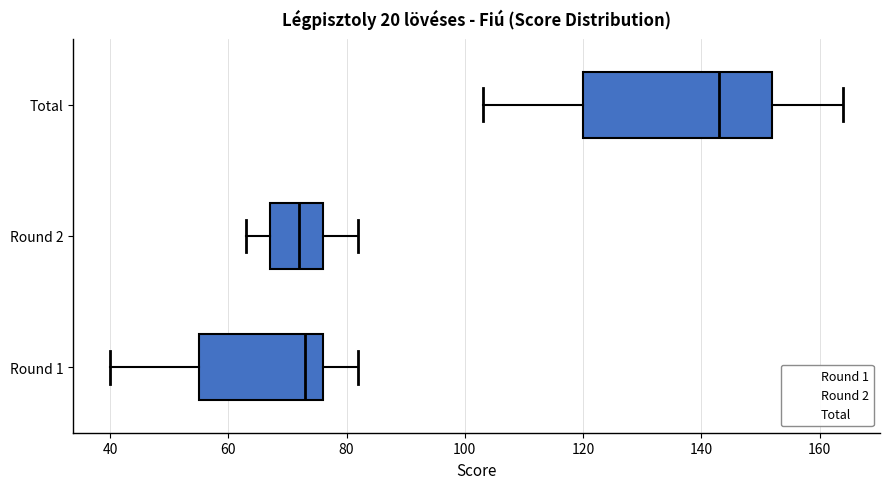

Comparing the boxes themselves (not the whiskers), which one is the widest?

Total